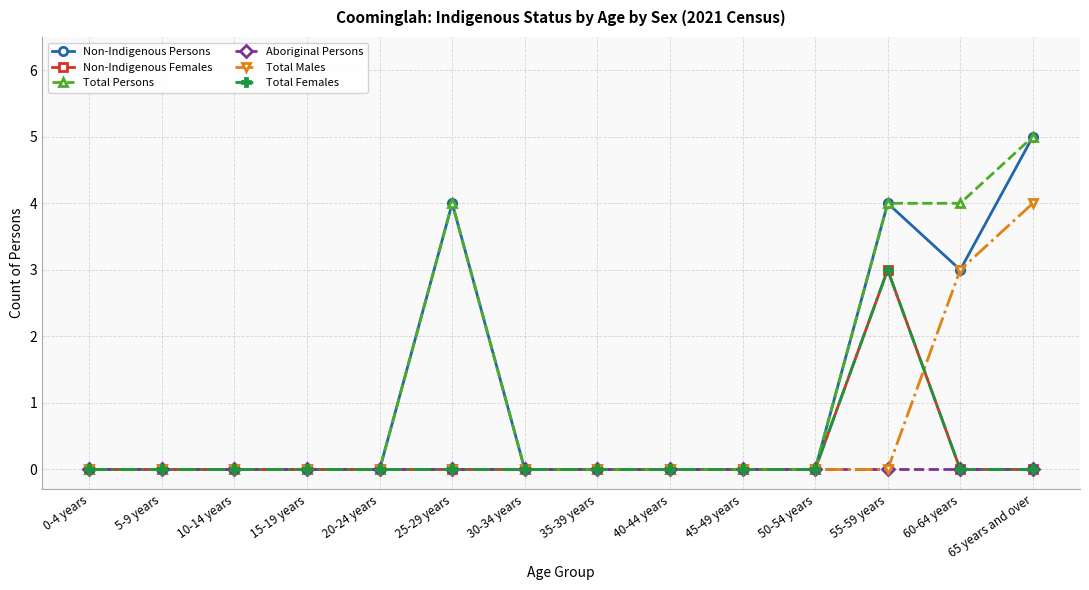

Is this an area chart (filled region under the line)?

No